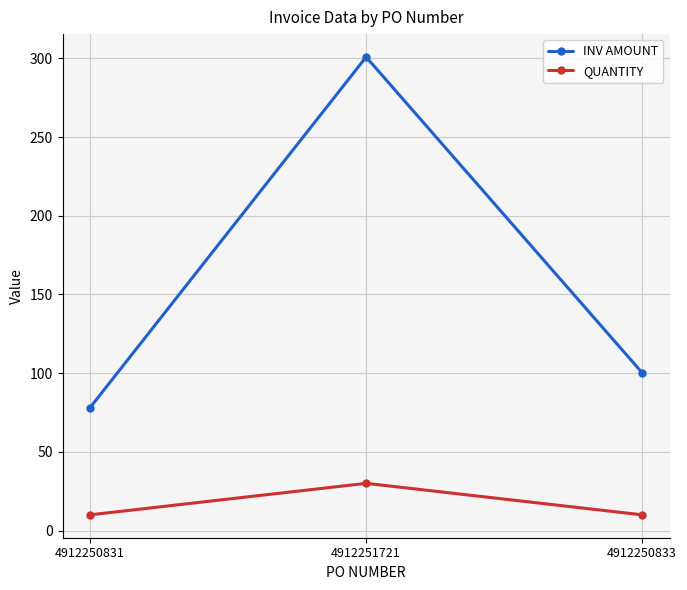

Which series has the widest spread of values?

INV AMOUNT